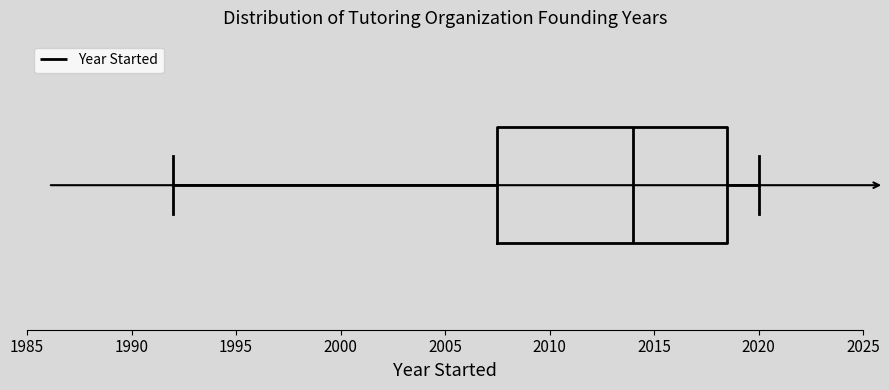

Where does the median line of the box sit on the x-axis? The values are not printed on the chart, so give them approximately, as read against the axis.

2014.0